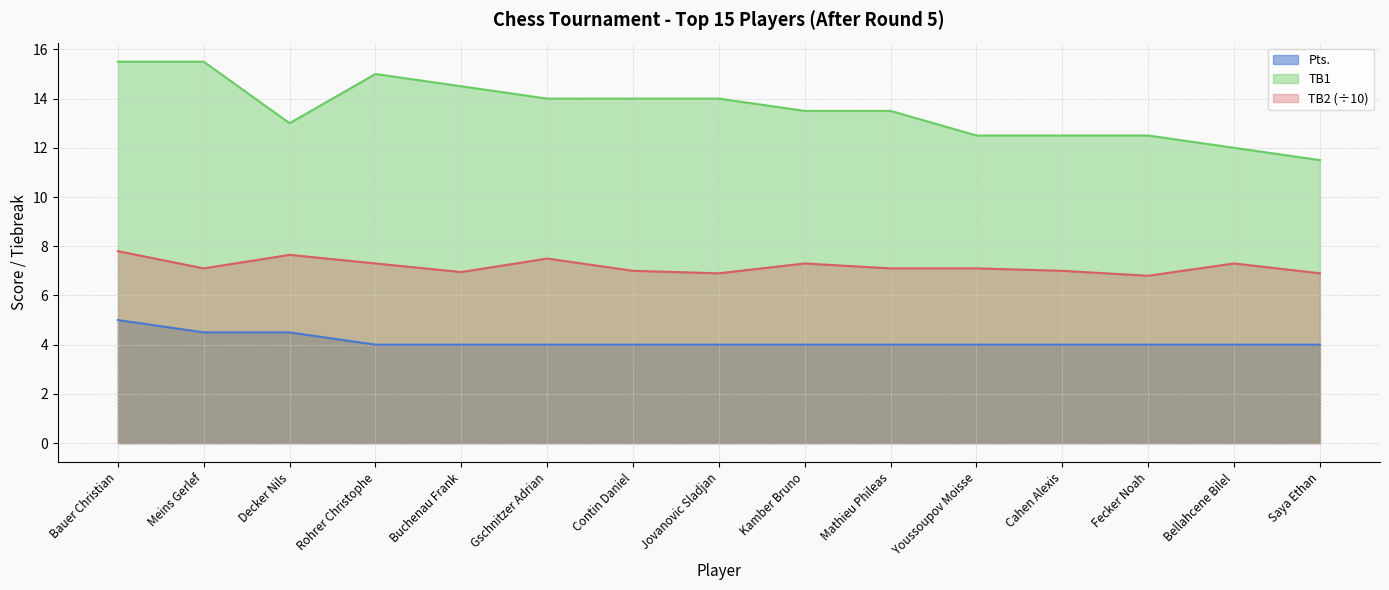

What position from the left is Rohrer Christophe?

4